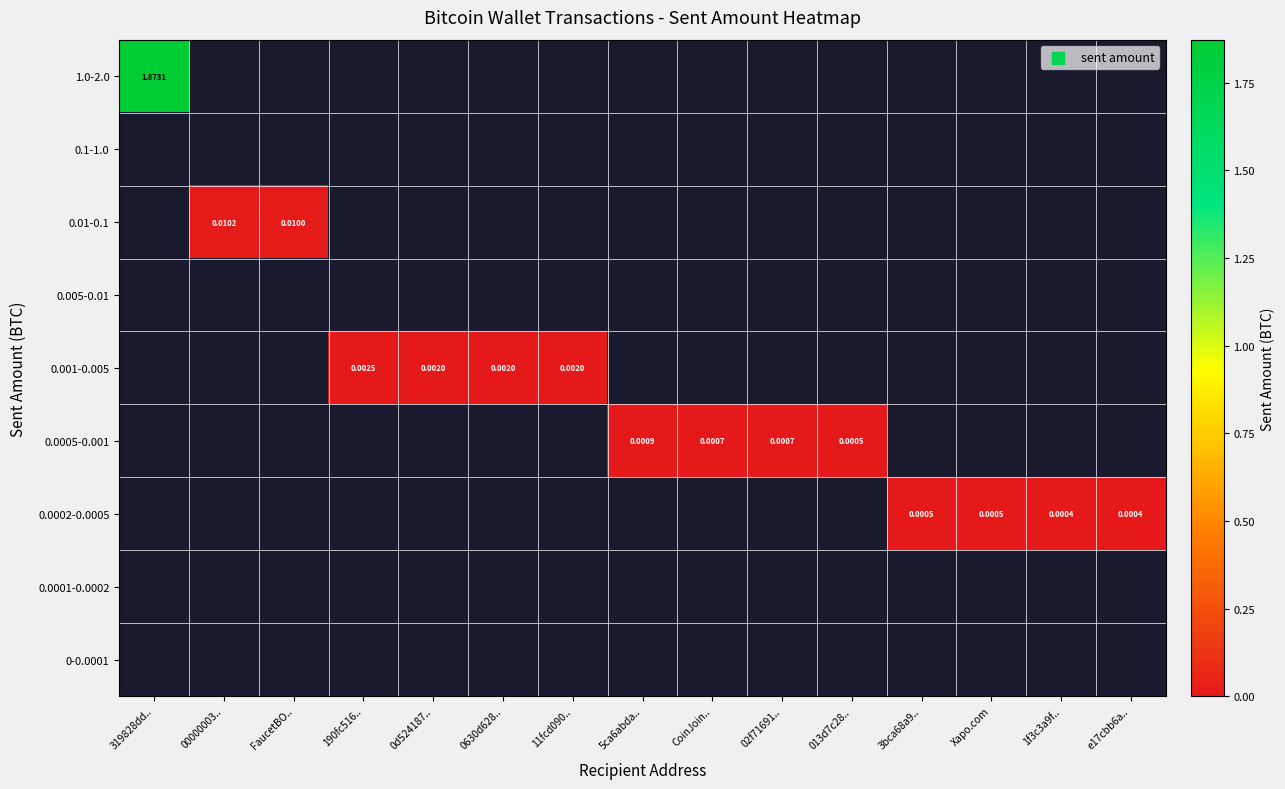

How many positive values does the 0.0002-0.0005 series have?

4